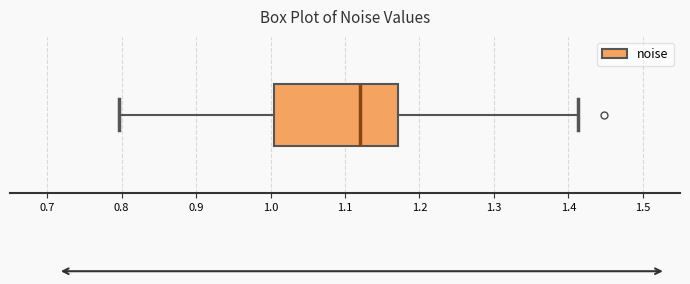

Where does the right whisker of the box end on the x-axis? The values are not printed on the chart, so give them approximately, as read against the axis.

1.41